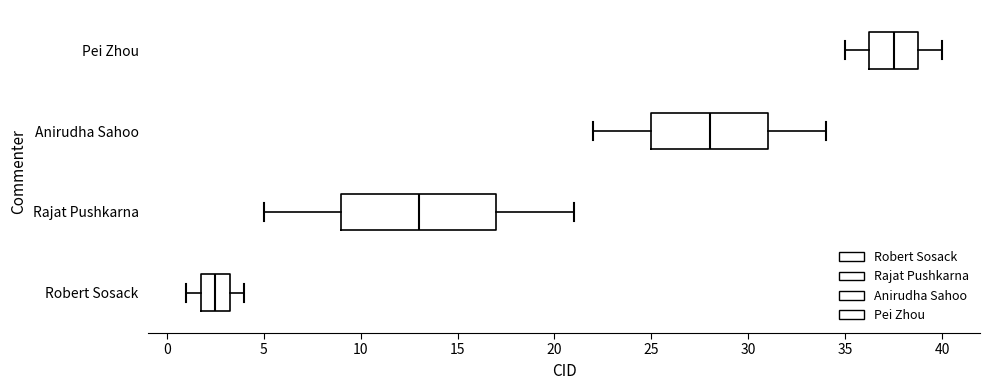

Which box is the widest, from its left edge to its right edge?

Rajat Pushkarna